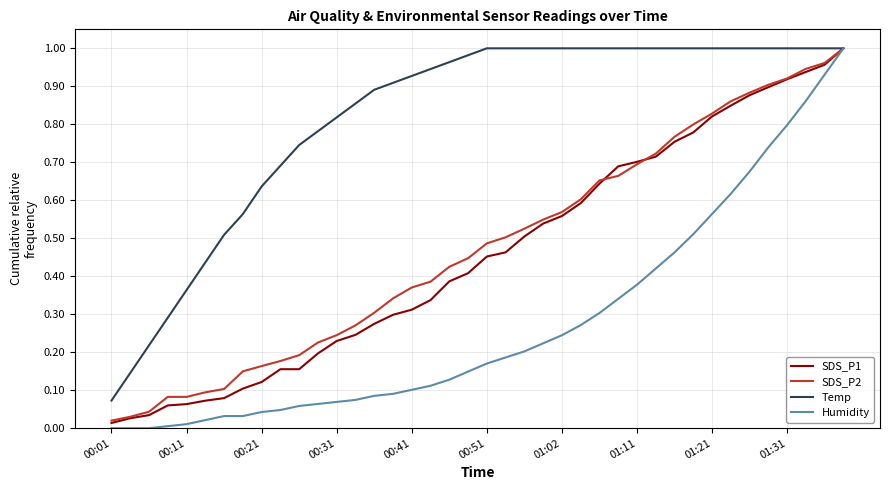

Which series has the widest spread of values?

Humidity